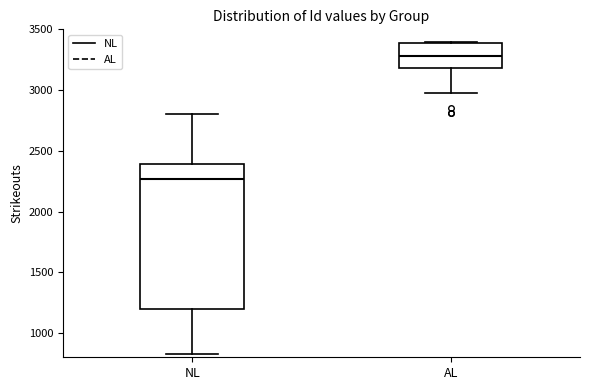

Which box's median line is the highest?

AL